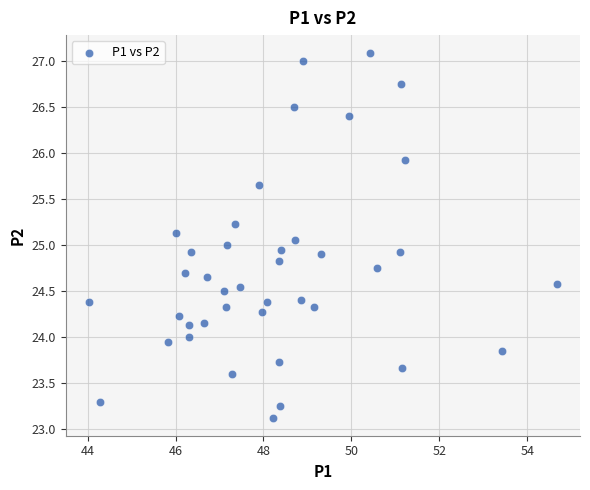

What is the range of X values (max minus min)?

10.6